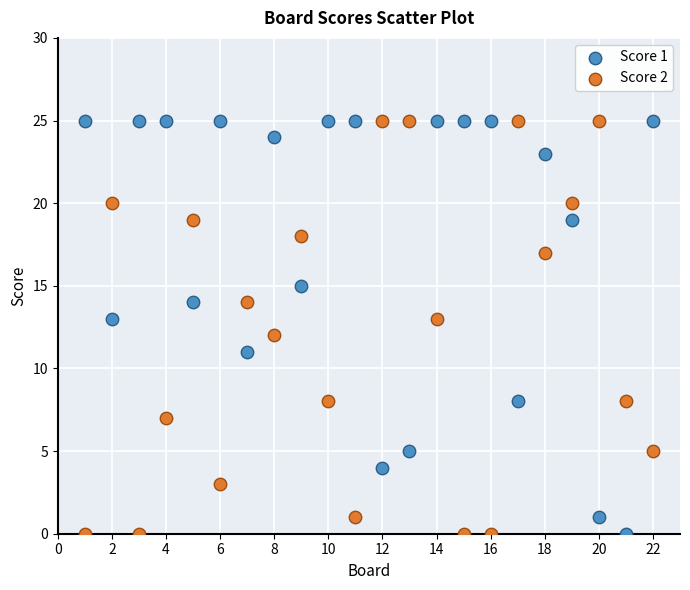

Across all data points, what is the range of X values (max minus min)?

21